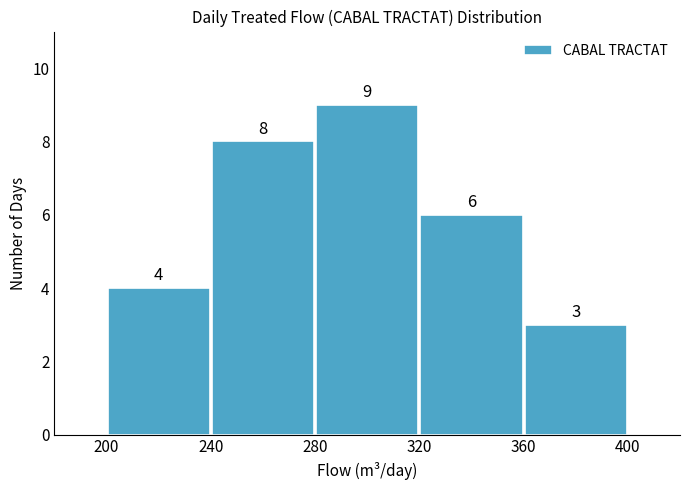

Reading left to right, list every bar in this chart as the range it spans on the x-axis followed by its height.

200 to 240: 4
240 to 280: 8
280 to 320: 9
320 to 360: 6
360 to 400: 3